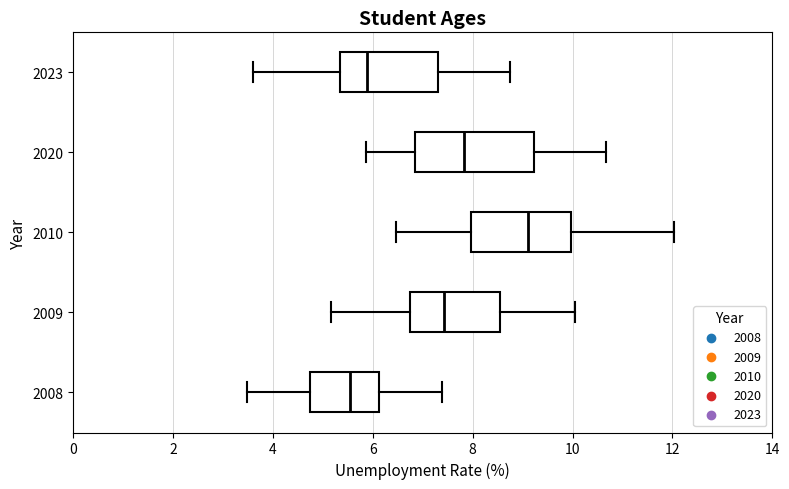

Reading bottom to top, transcribe this box plot: for each box, give where its median line is, the range the box spans, and where its two whiskers end, as read against the x-axis. The values are not printed on the chart, so give them approximately, as read against the axis.

2008: median 5.6, box 4.8 to 6.2, whiskers 3.4 to 7.4
2009: median 7.4, box 6.8 to 8.6, whiskers 5.2 to 10.0
2010: median 9.2, box 8.0 to 10.0, whiskers 6.4 to 12.0
2020: median 7.8, box 6.8 to 9.2, whiskers 5.8 to 10.6
2023: median 5.8, box 5.4 to 7.2, whiskers 3.6 to 8.8